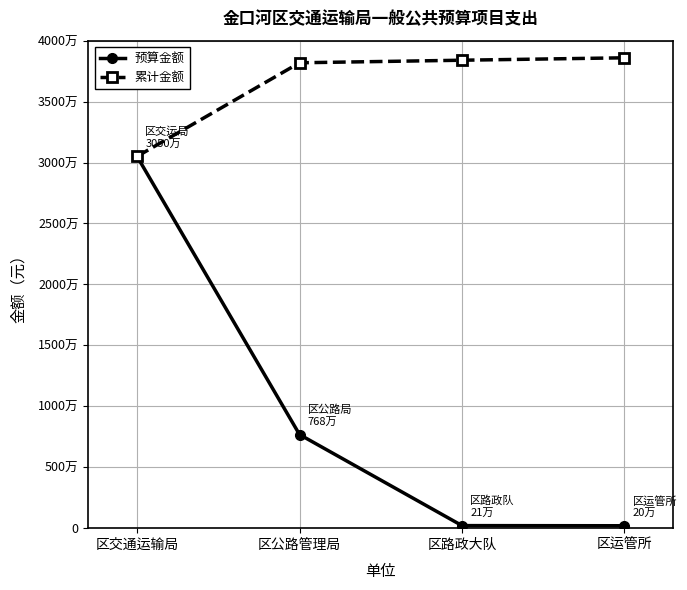

What is the label of the 3rd point from the right?

区公路管理局